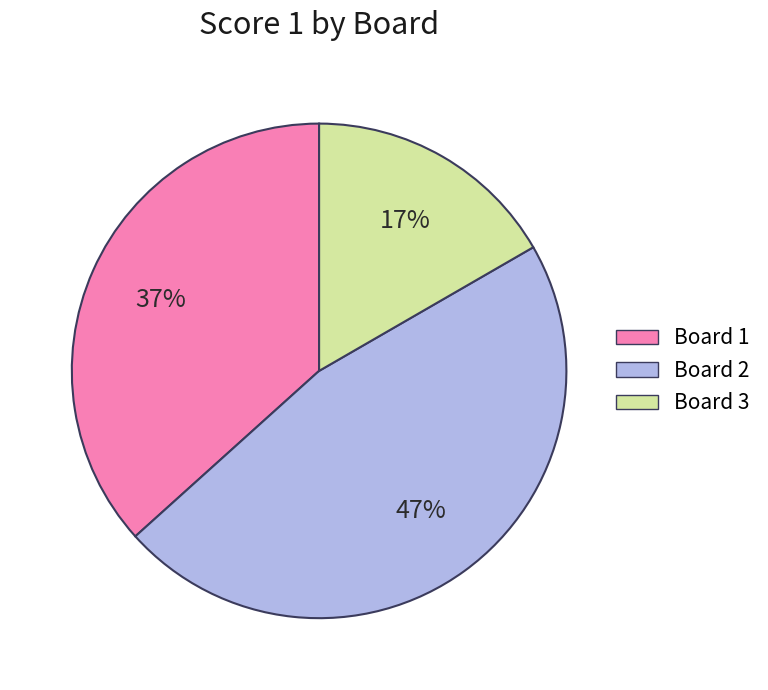

What is the ratio of the value at Board 2 to the value at Board 3?

2.8